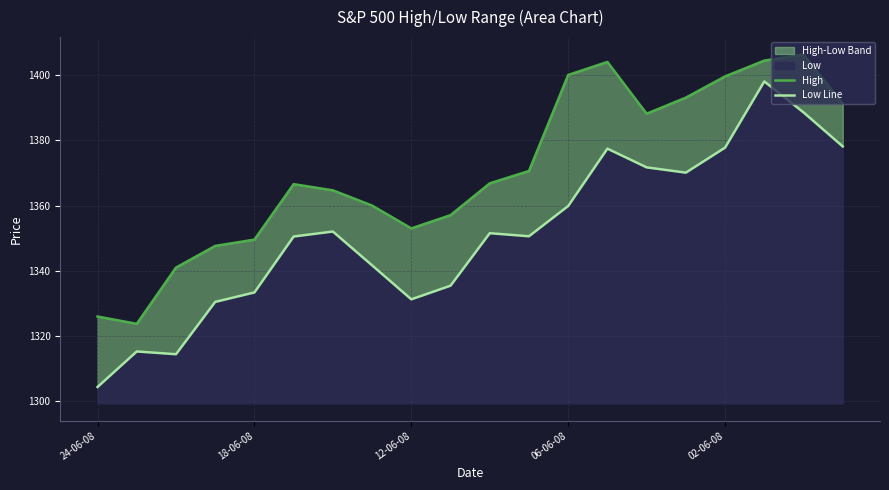

True or false: Low Line and High cross at least once.

False